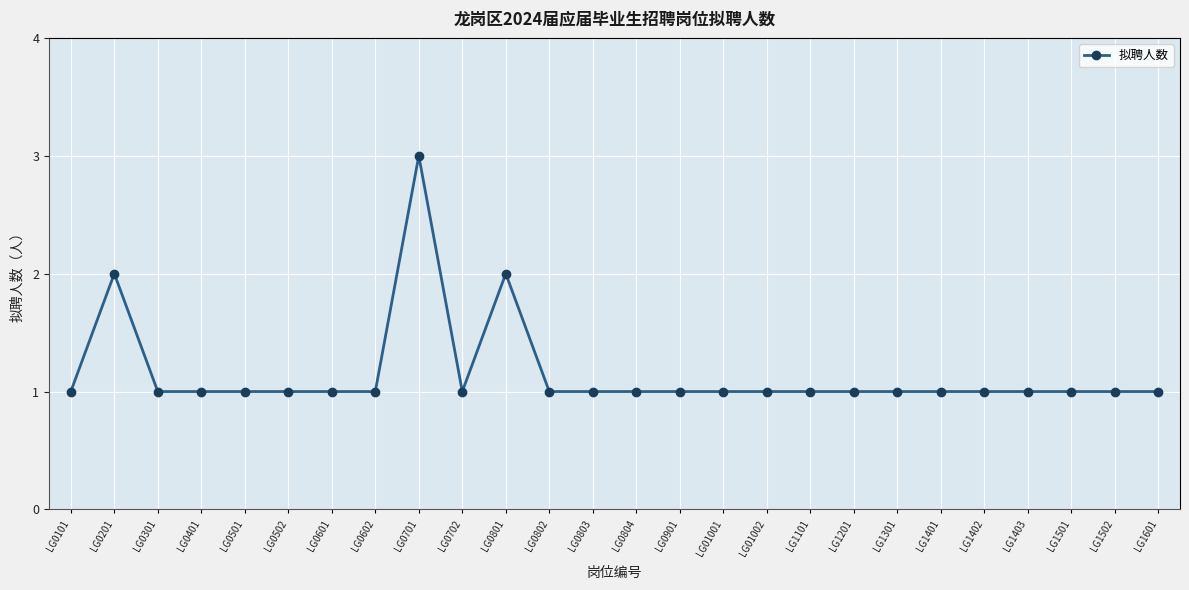

What is the value of the 1st point from the left?

1